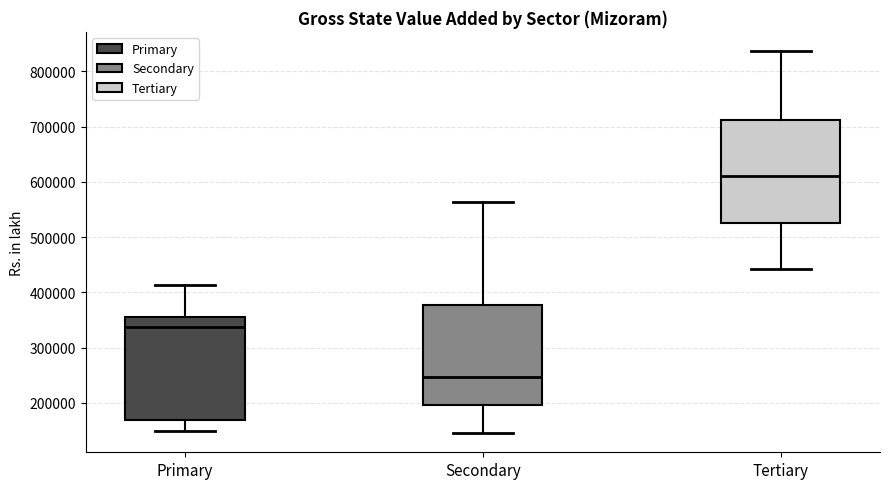

Reading left to right, read every box against the y-axis: the position of its median line, the range the box covers, and the ends of its whiskers. The values are not printed on the chart, so give them approximately, as read against the axis.

Primary: median 340000, box 170000 to 360000, whiskers 150000 to 410000
Secondary: median 250000, box 200000 to 380000, whiskers 150000 to 560000
Tertiary: median 610000, box 520000 to 710000, whiskers 440000 to 840000